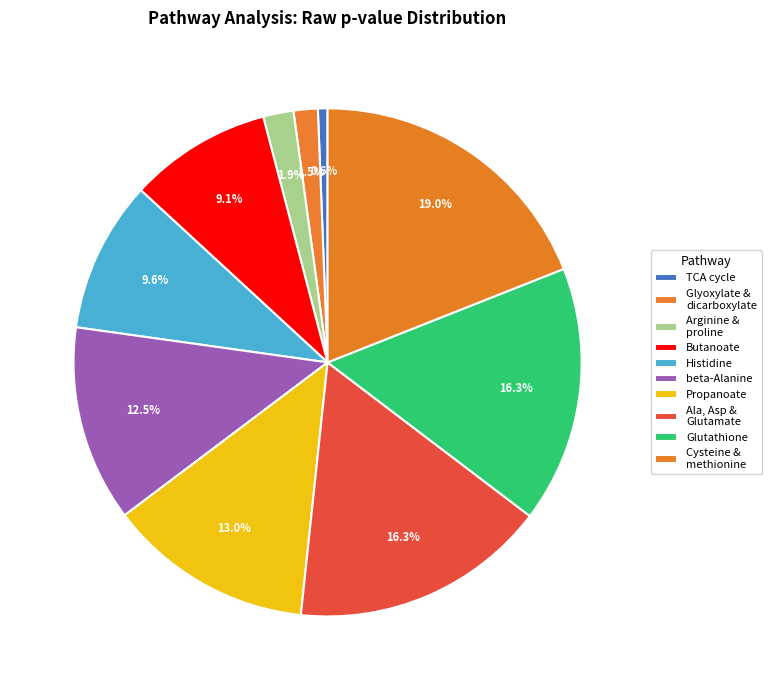

Rank the categories by value from lowest to highest.

Citrate cycle (TCA cycle), Glyoxylate and dicarboxylate metabolism, Arginine and proline metabolism, Butanoate metabolism, Histidine metabolism, beta-Alanine metabolism, Propanoate metabolism, Alanine, aspartate and glutamate metabolism, Glutathione metabolism, Cysteine and methionine metabolism